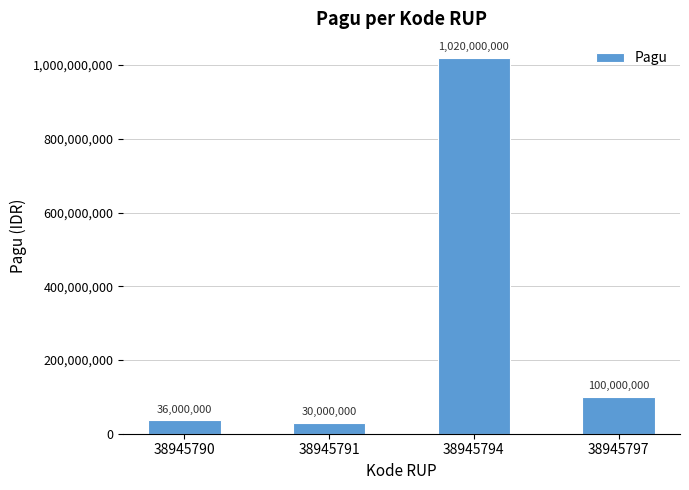

Which label corresponds to the largest value in the chart?

38945794